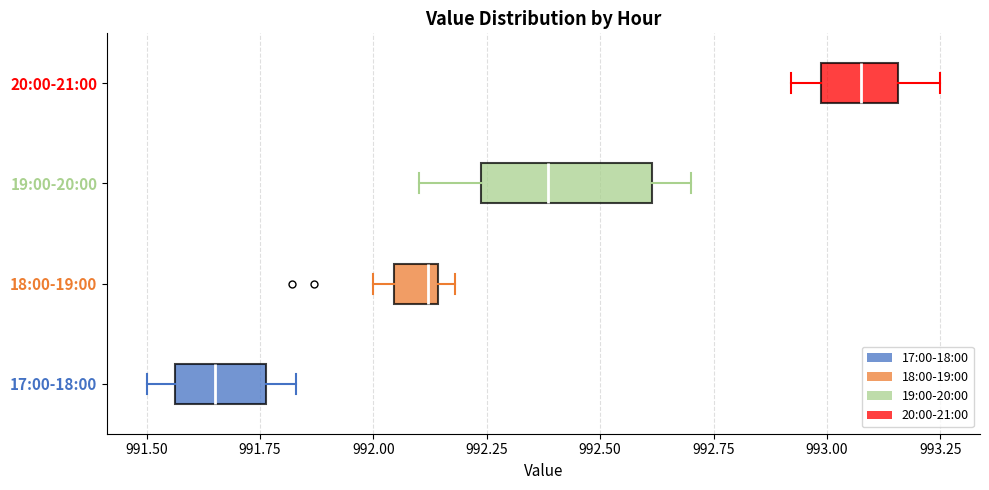

Reading bottom to top, read every box against the x-axis: the position of its median line, the range the box covers, and the ends of its whiskers. The values are not printed on the chart, so give them approximately, as read against the axis.

17:00-18:00: median 991.65, box 991.55 to 991.75, whiskers 991.50 to 991.85
18:00-19:00: median 992.10, box 992.05 to 992.15, whiskers 992.00 to 992.20
19:00-20:00: median 992.40, box 992.25 to 992.60, whiskers 992.10 to 992.70
20:00-21:00: median 993.10, box 993.00 to 993.15, whiskers 992.90 to 993.25